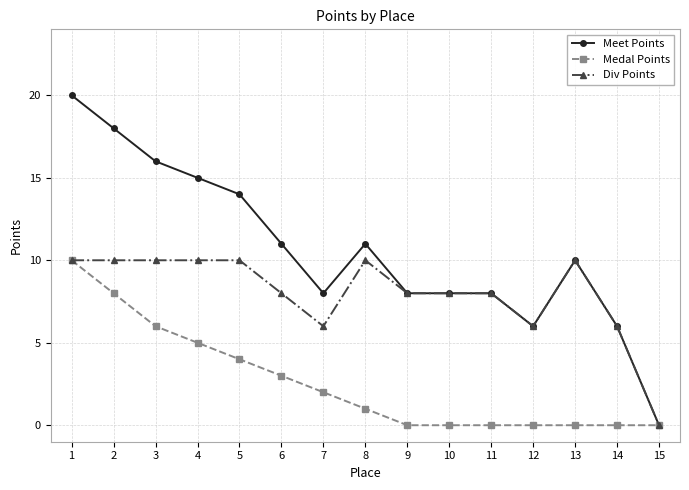

What is the average value of the Div Points series?

8